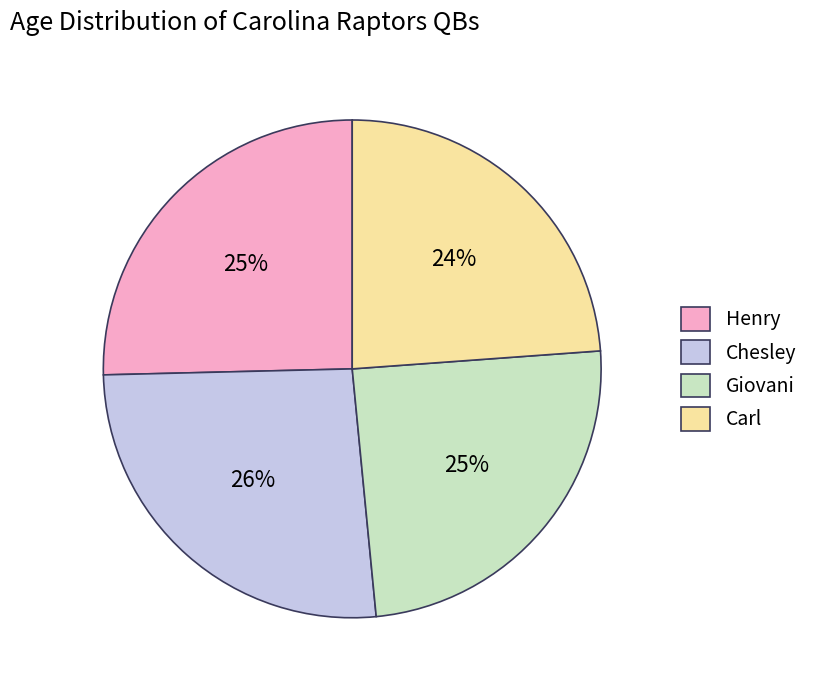

To the nearest percent, what is the difference between the largest and smallest slice percentages?

2%